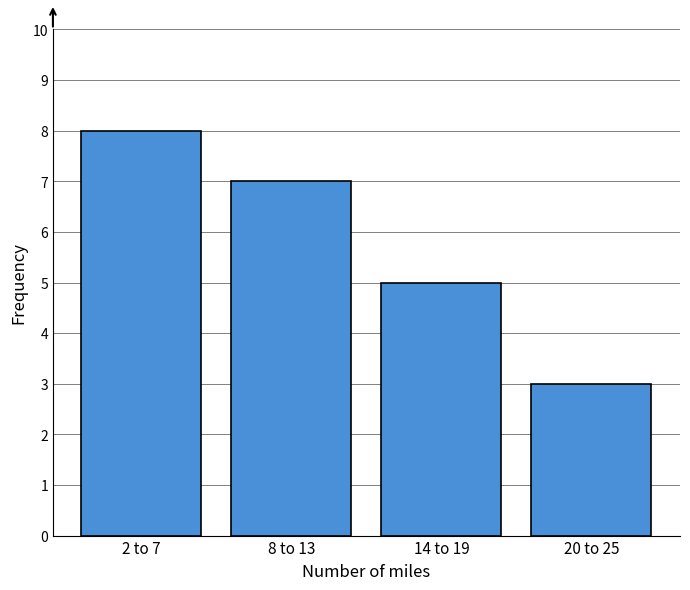

Reading left to right, transcribe all the data shown in this chart.

8	7	5	3